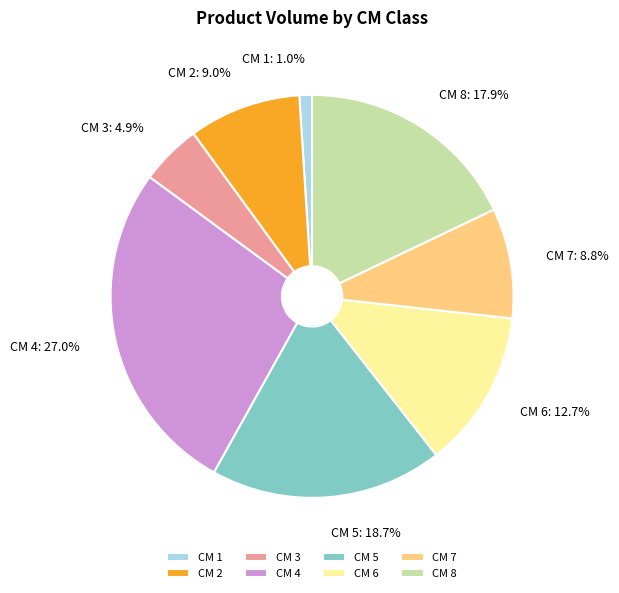

How many segments does this pie chart have?

8